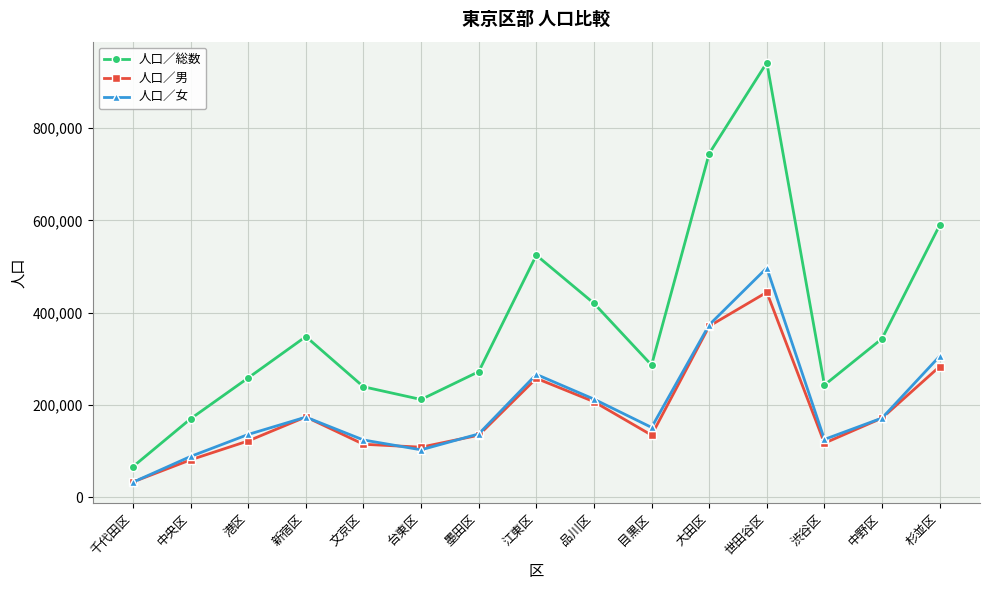

After their last crossing, which series has the higher values: 人口／女 or 人口／男?

人口／女